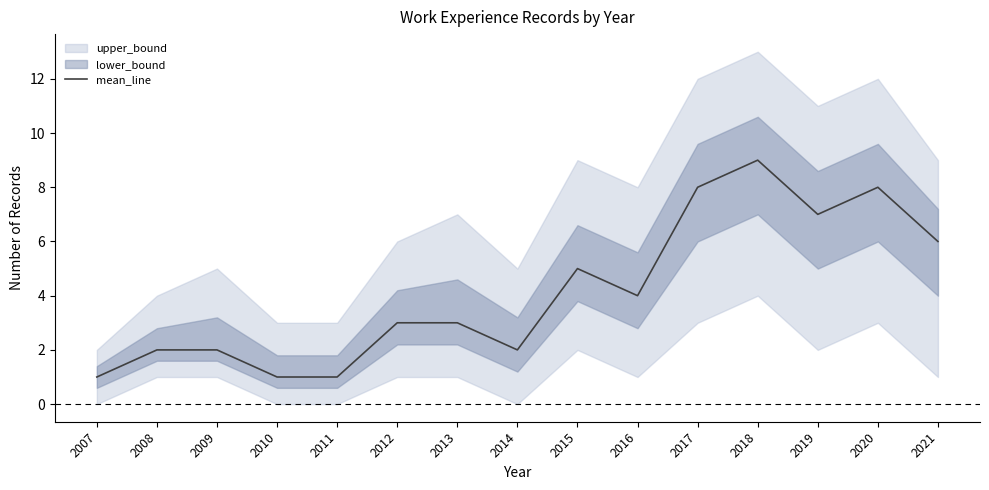

Which has a higher value, 2009 or 2017?

2017